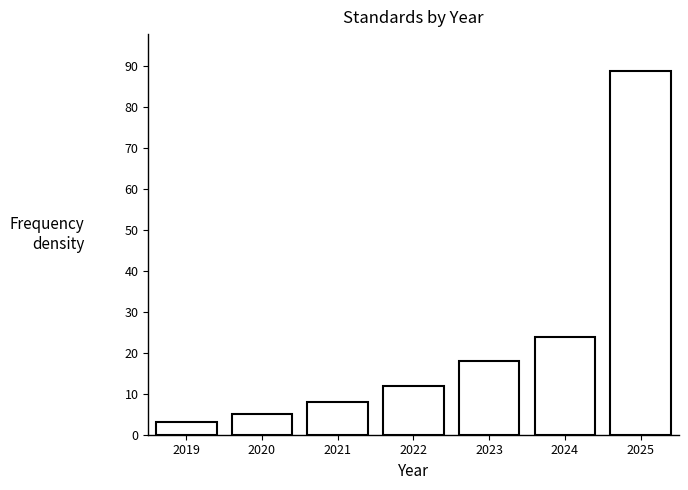

Reading right to left, extract all data points from this chart.

2025=89	2024=24	2023=18	2022=12	2021=8	2020=5	2019=3